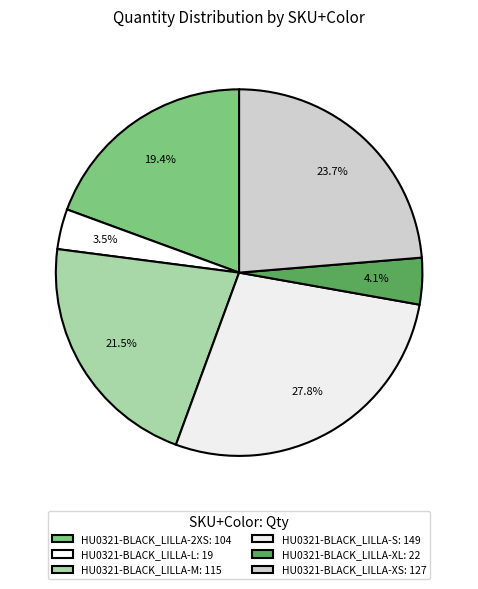

To the nearest percent, what percentage of the pie is HU0321-BLACK_LILLA-S?

28%